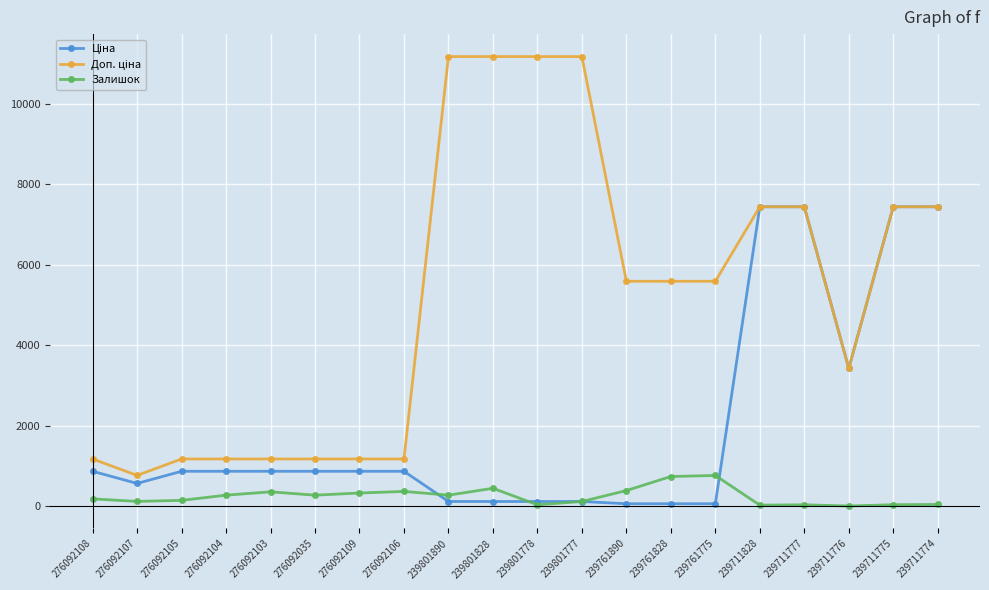

At how many categories does at least one series exceed 1760?

12